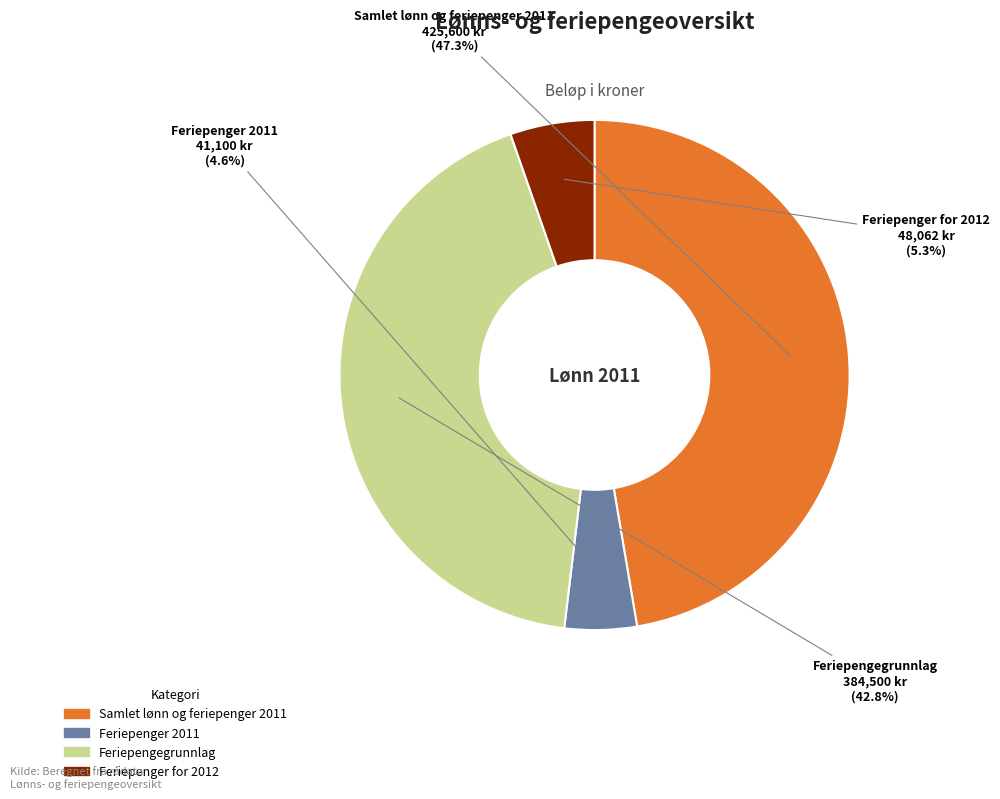

To the nearest percent, what is the difference between the largest and smallest slice percentages?

43%